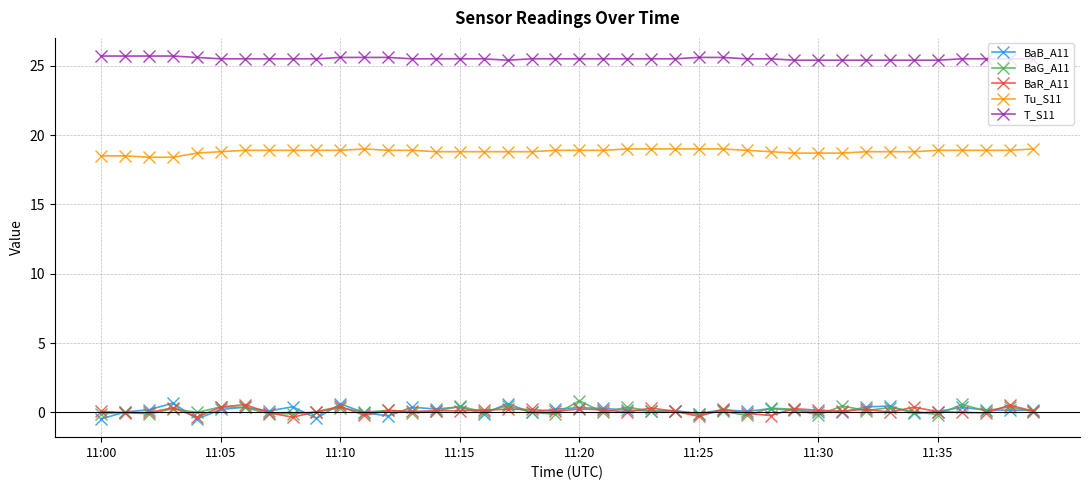

True or false: Tu_S11 and BaB_A11 cross at least once.

False